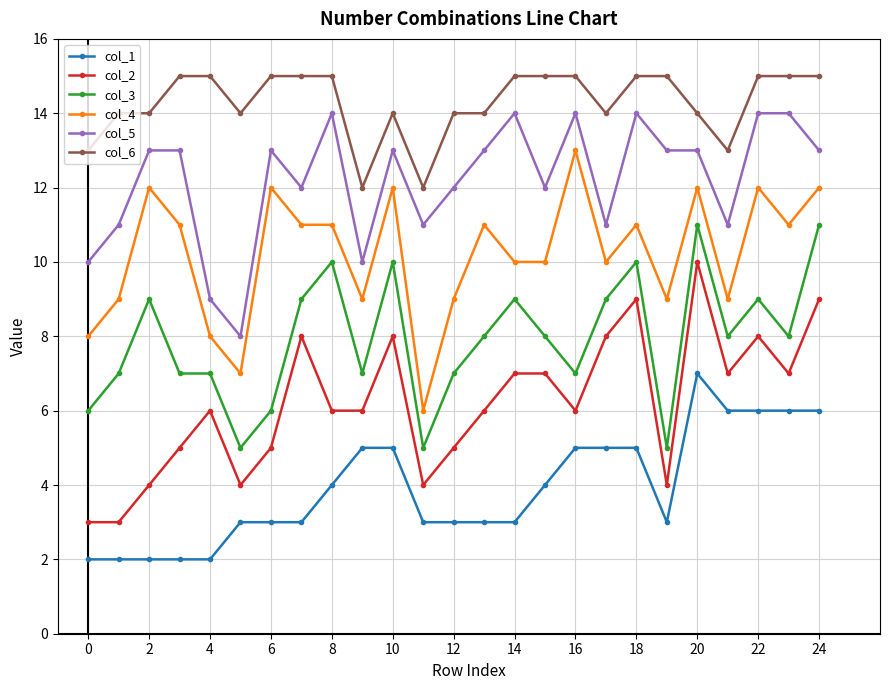

How many lines are shown in the chart?

6